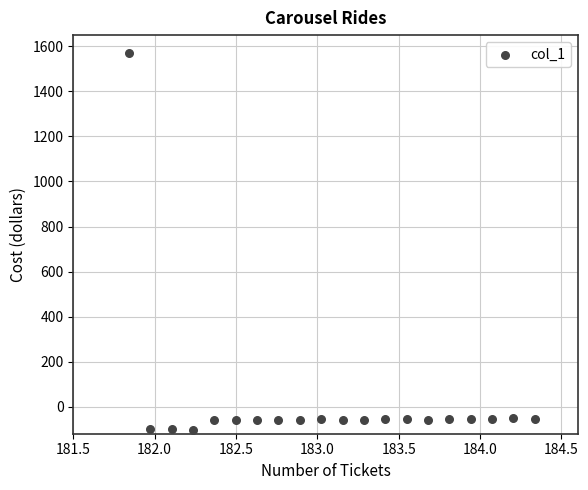

What is the range of X values (max minus min)?

2.5